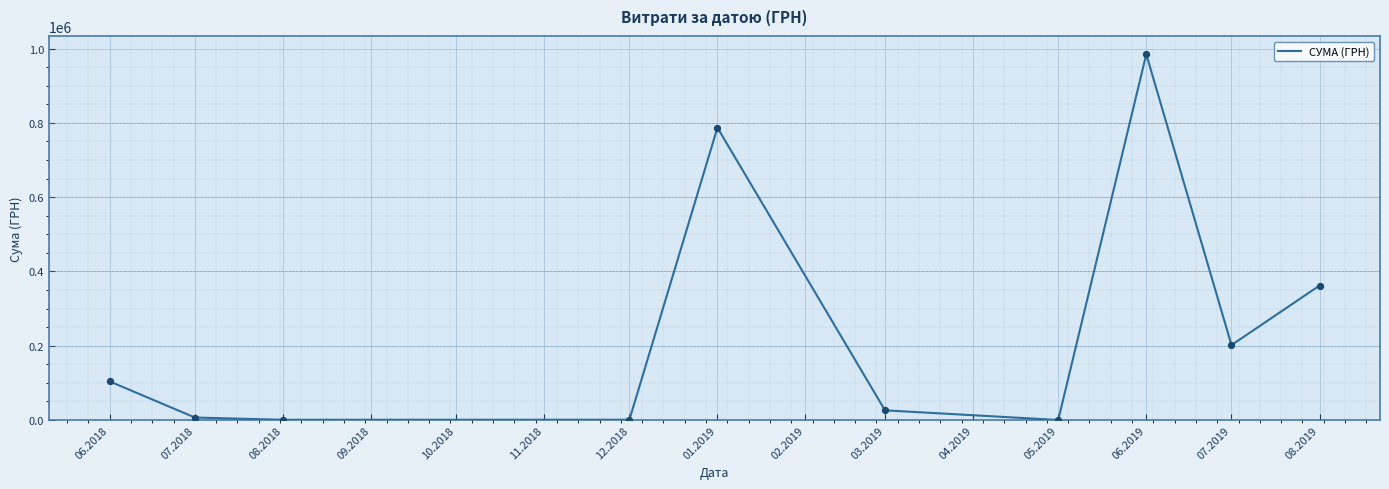

Between 06.2019 and 07.2019, which is larger?

06.2019